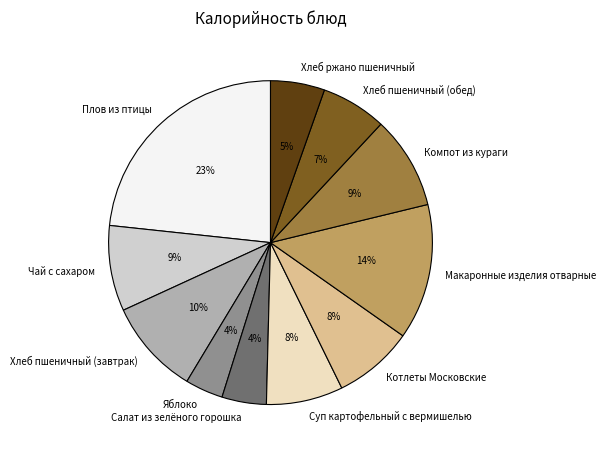

Between Хлеб ржано пшеничный and Котлеты Московские, which is larger?

Котлеты Московские